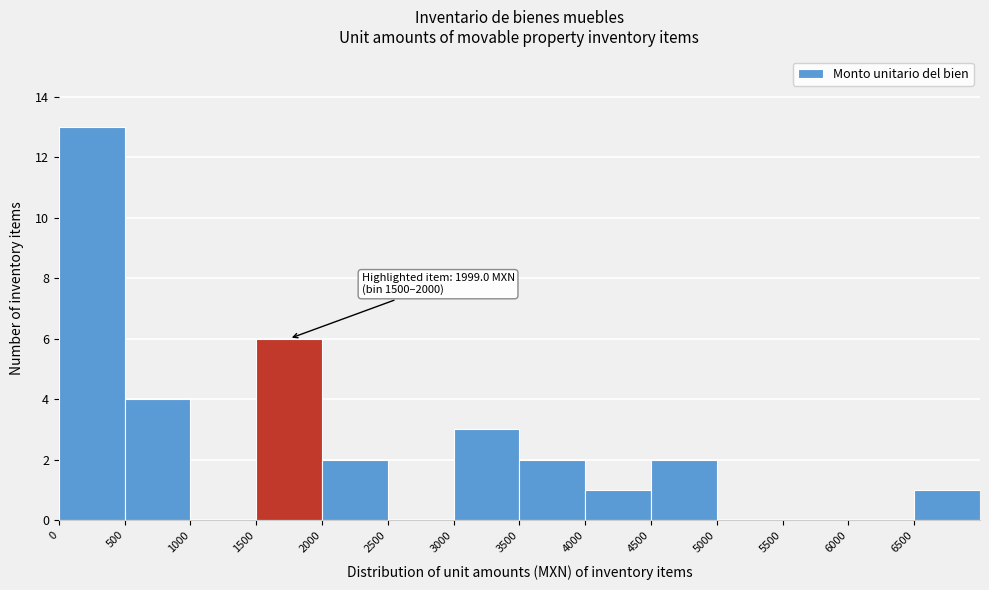

Which range on the x-axis has the tallest bar?

0 to 500